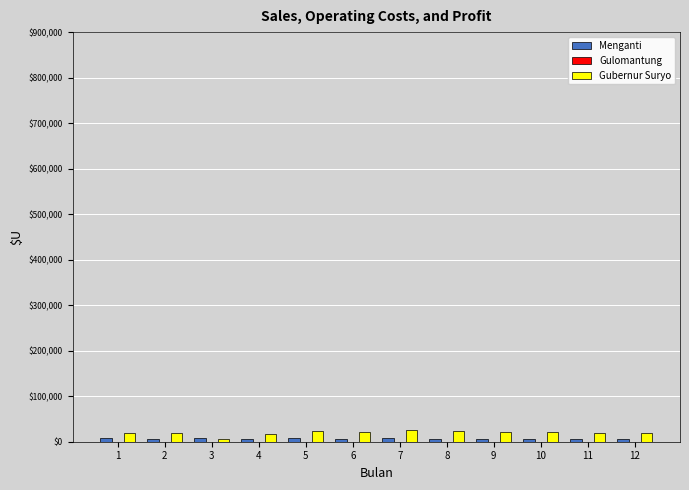

How many groups of bars are there?

12